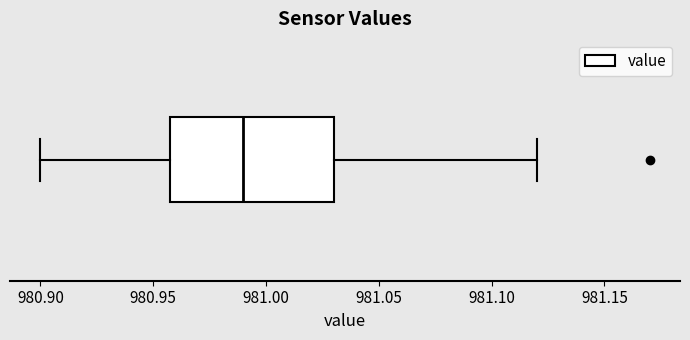

Where is the right edge of the box on the x-axis? The values are not printed on the chart, so give them approximately, as read against the axis.

981.03